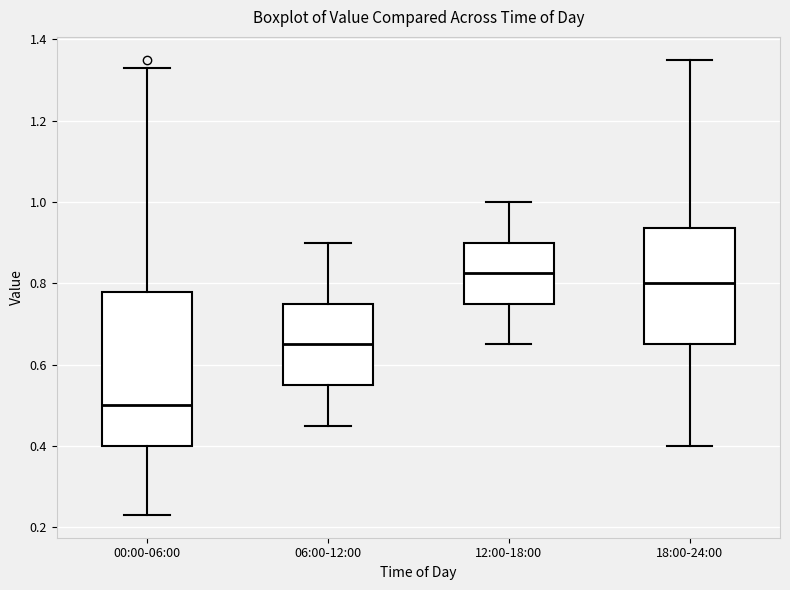

Where does the lower whisker of the box for 12:00-18:00 end on the y-axis? The values are not printed on the chart, so give them approximately, as read against the axis.

0.66